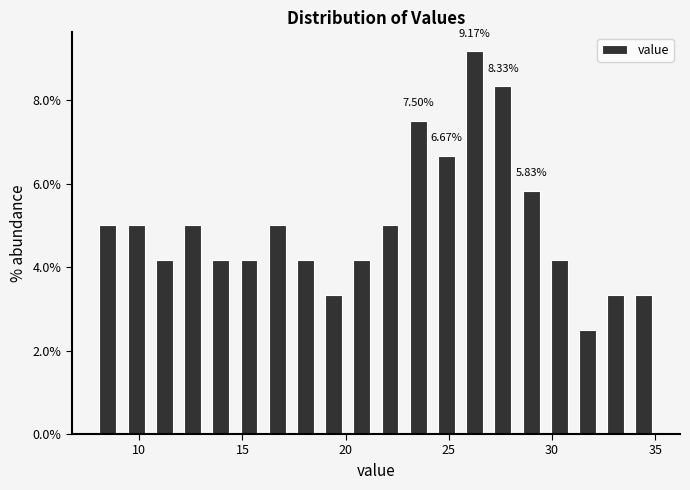

Read against the x-axis, roughly where is the centre of the tallest bar?

26.0